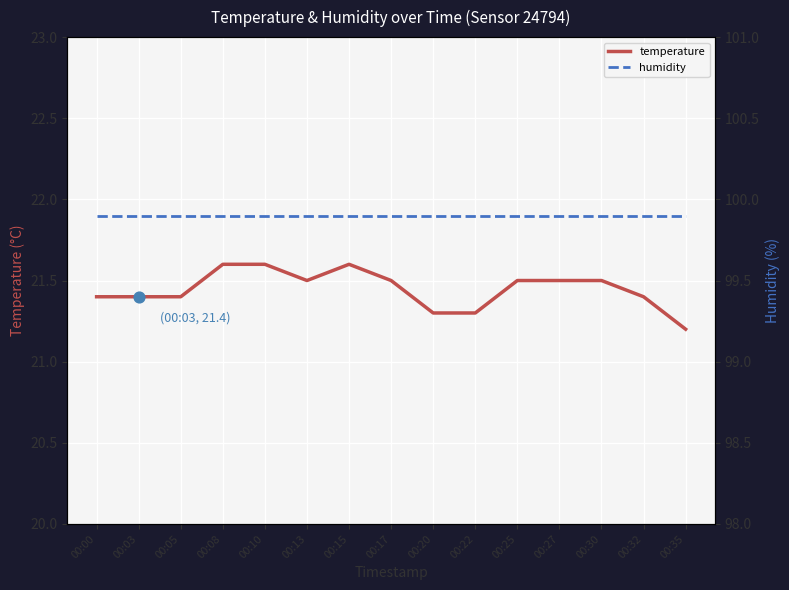

At how many categories does at least one series exceed 91?

15